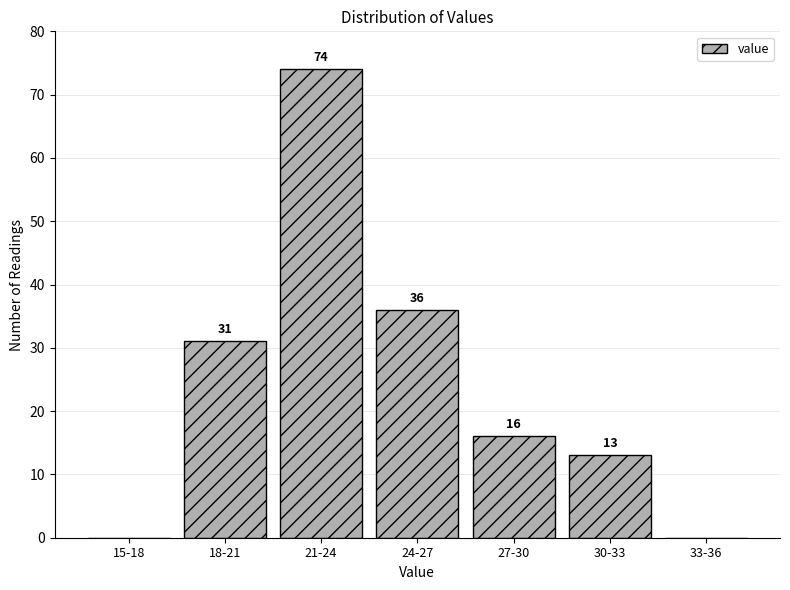

Reading left to right, transcribe all the data shown in this chart.

15-18=0	18-21=31	21-24=74	24-27=36	27-30=16	30-33=13	33-36=0